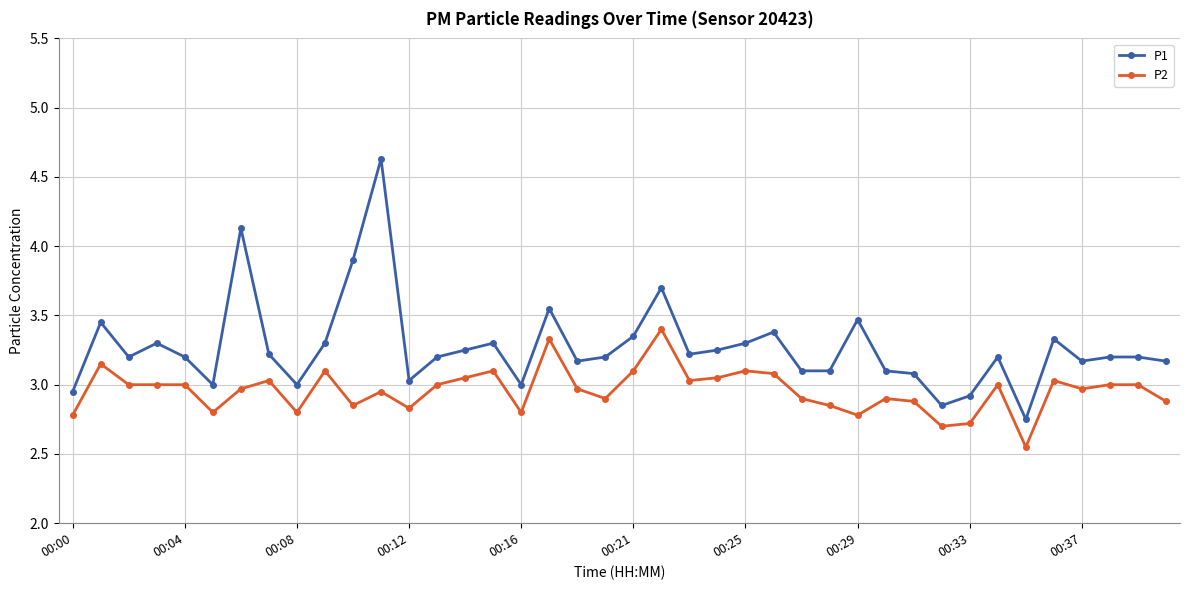

Rank the series by their maximum value, from highest to lowest.

P1, P2